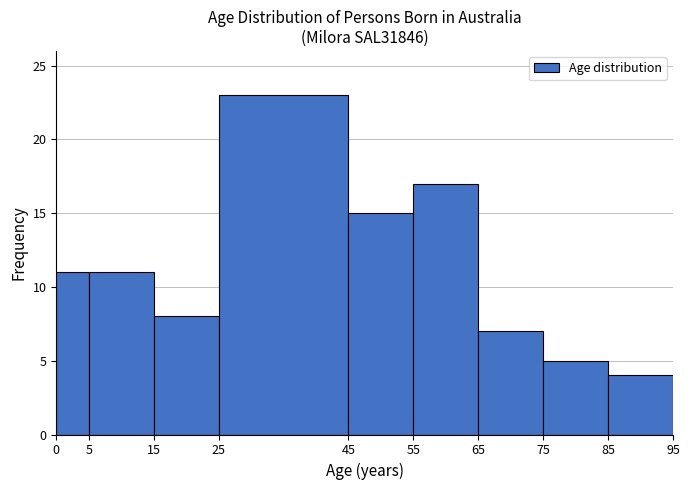

Reading left to right, transcribe this chart: for each bar, give the range it covers on the x-axis and its height. The values are not printed on the chart, so give them approximately, as read against the axis.

0 to 5: 11
5 to 15: 11
15 to 25: 8
25 to 45: 23
45 to 55: 15
55 to 65: 17
65 to 75: 7
75 to 85: 5
85 to 95: 4